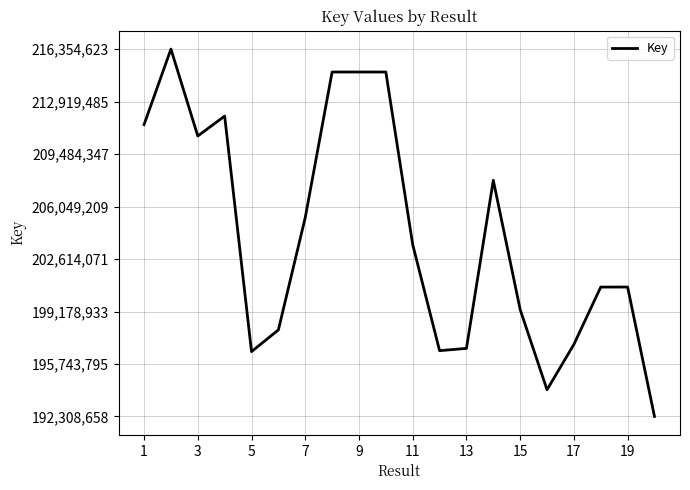

What is the maximum value shown in the chart?

216354623